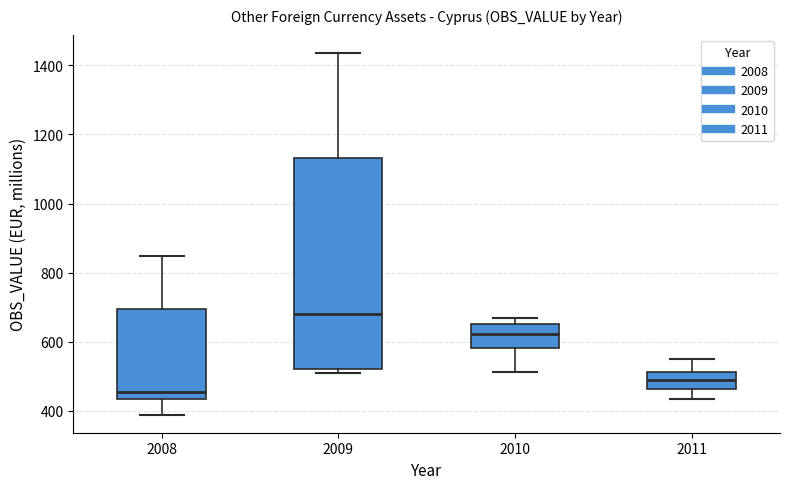

Where is the upper edge of the box at x = 2008 on the y-axis? The values are not printed on the chart, so give them approximately, as read against the axis.

700